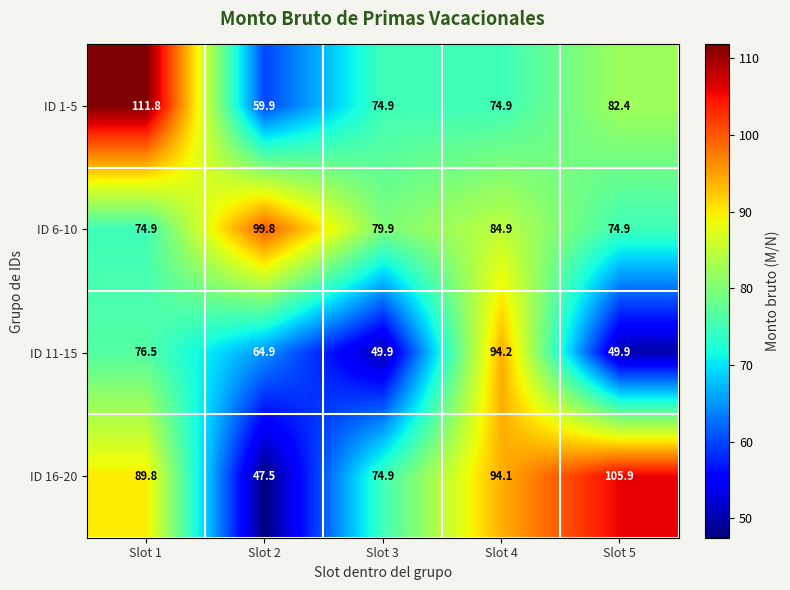

What is the difference between the maximum and minimum values in the ID 1-5 series?

51.9